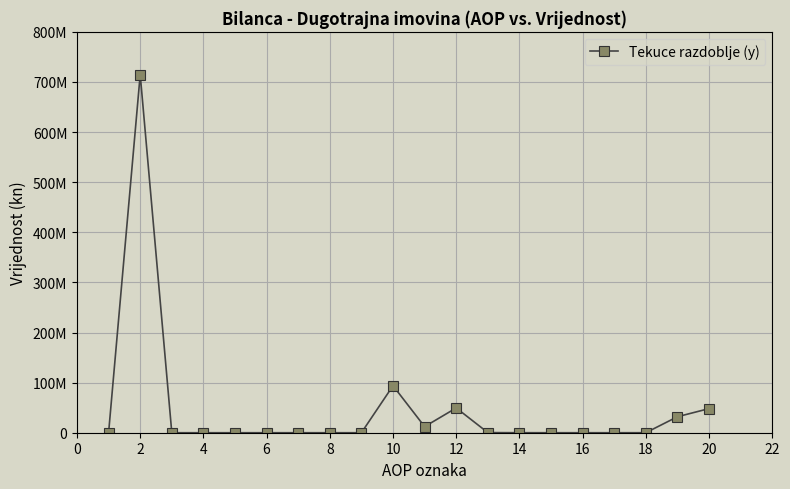

Is this an area chart (filled region under the line)?

No